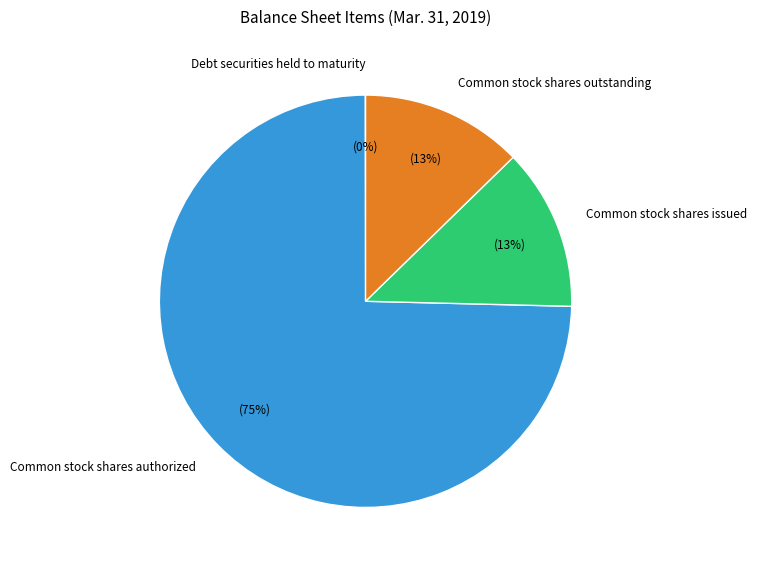

Which slice is the largest?

Common stock shares authorized